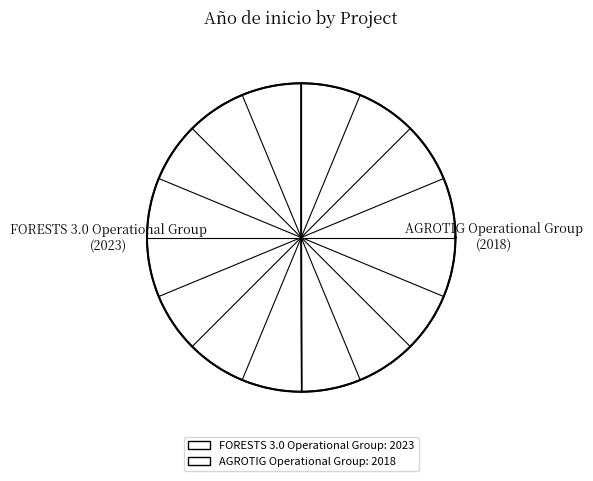

Is AGROTIG Operational Group the majority of the pie?

No